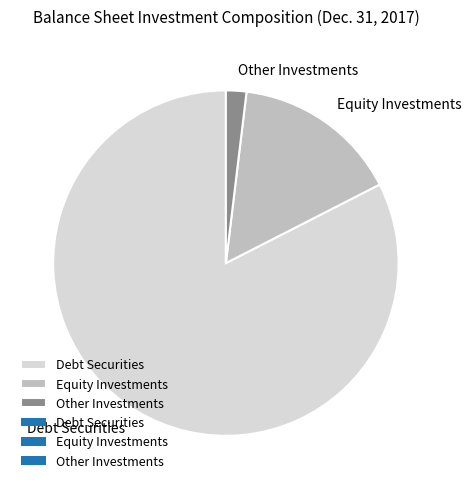

Which category has the smallest portion of the pie?

Other Investments